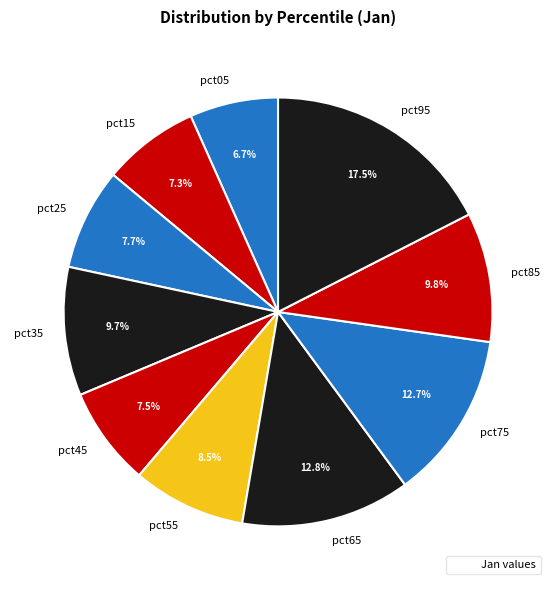

Which slice is the smallest?

pct05